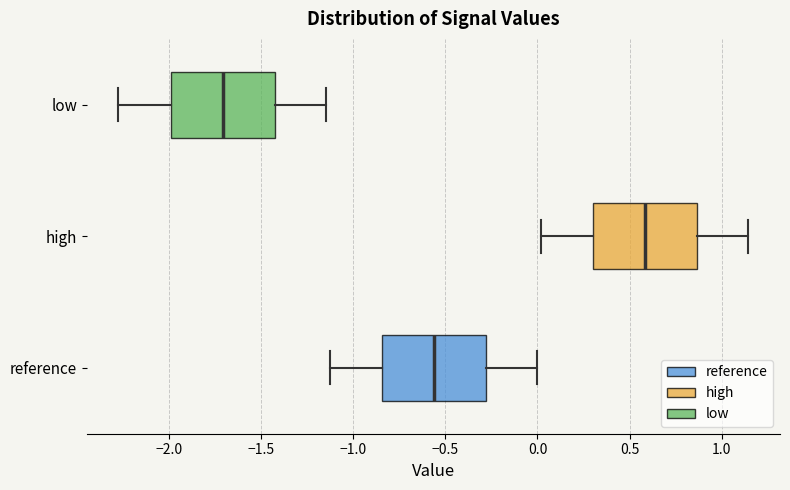

Which box has the furthest to the left median line?

low